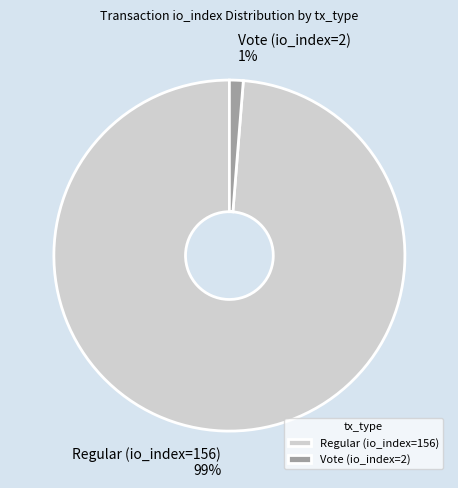

How many slices are in this pie chart?

2